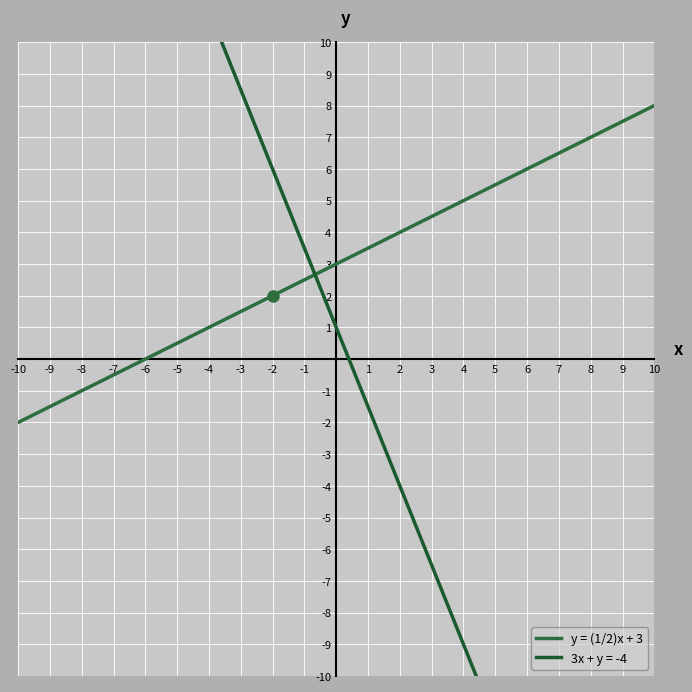

The y = (1/2)x + 3 series shows 6.2 at 2. True or false?

False